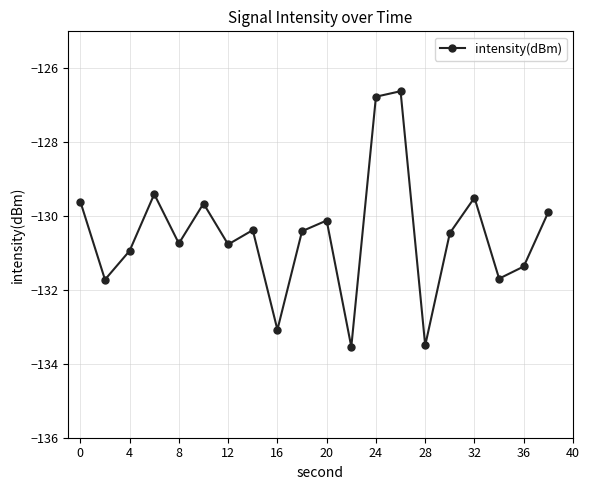

True or false: there are more than 2 points higher than both neighbors.

True